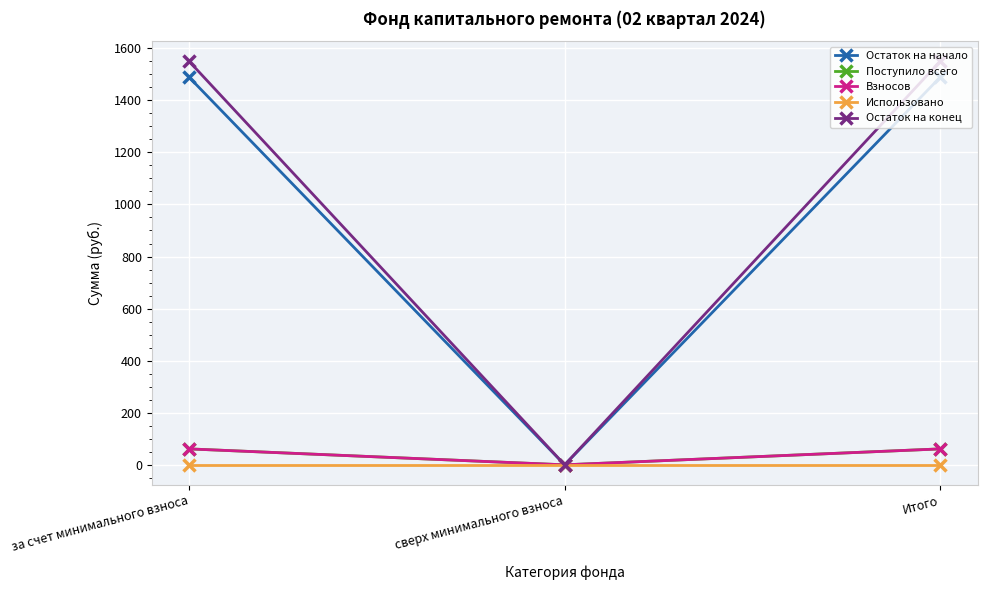

What is the spread (max minus min) of values at за счет минимального взноса?

1549.6